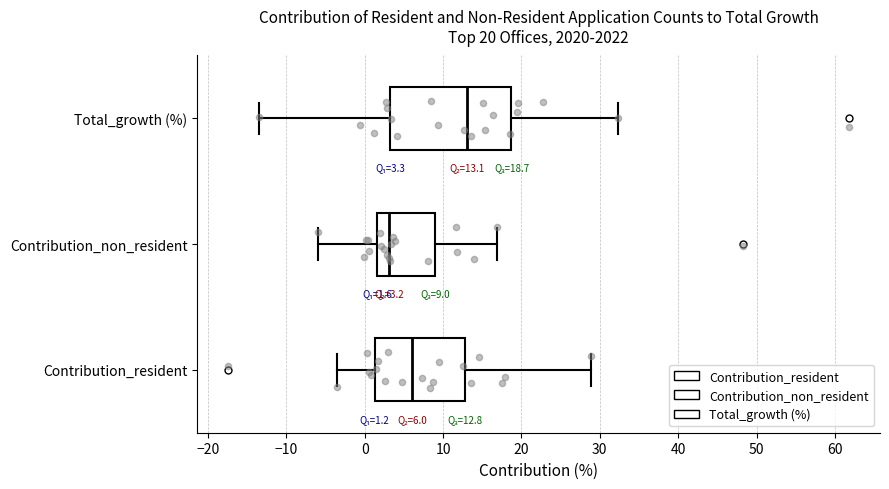

Which box is the widest, from its left edge to its right edge?

Total_growth (%)